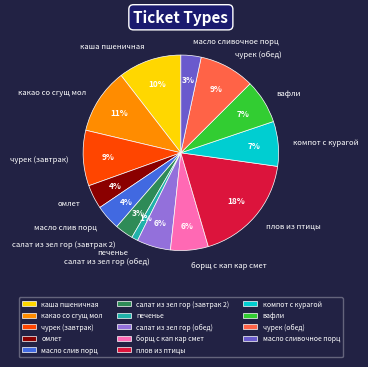

To the nearest percent, what is the difference between the largest and smallest slice percentages?

17%